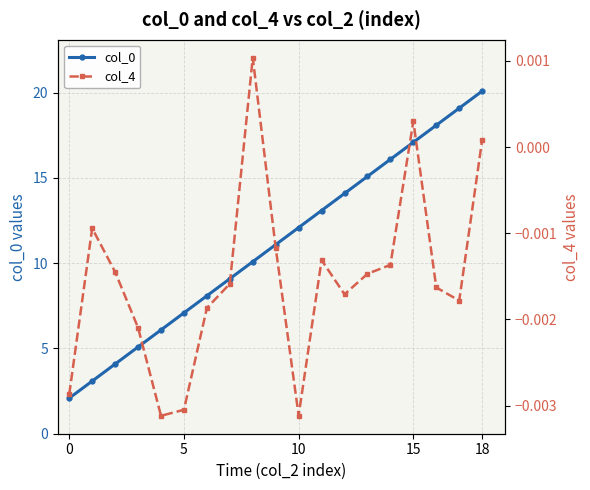

The col_4 series shows 0.0 at 8. True or false?

False